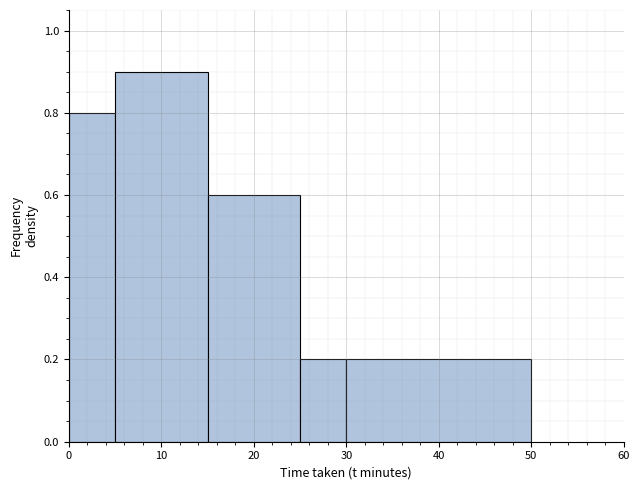

Reading left to right, list every bar in this chart as the range it spans on the x-axis followed by its height. The values are not printed on the chart, so give them approximately, as read against the axis.

0 to 5: 0.8
5 to 15: 0.9
15 to 25: 0.6
25 to 30: 0.2
30 to 50: 0.2